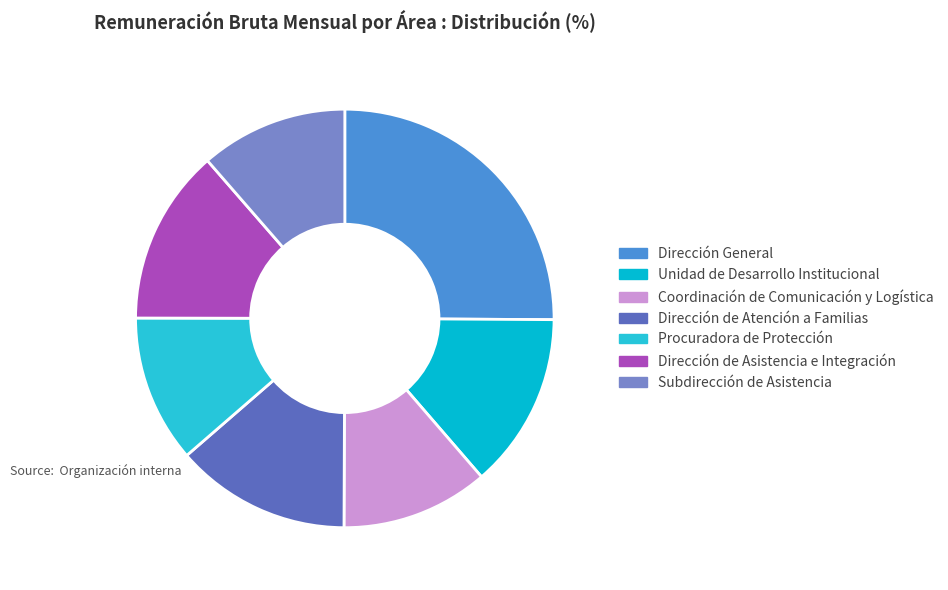

The Procuradora de Protección slice represents 11% of the pie. True or false?

True